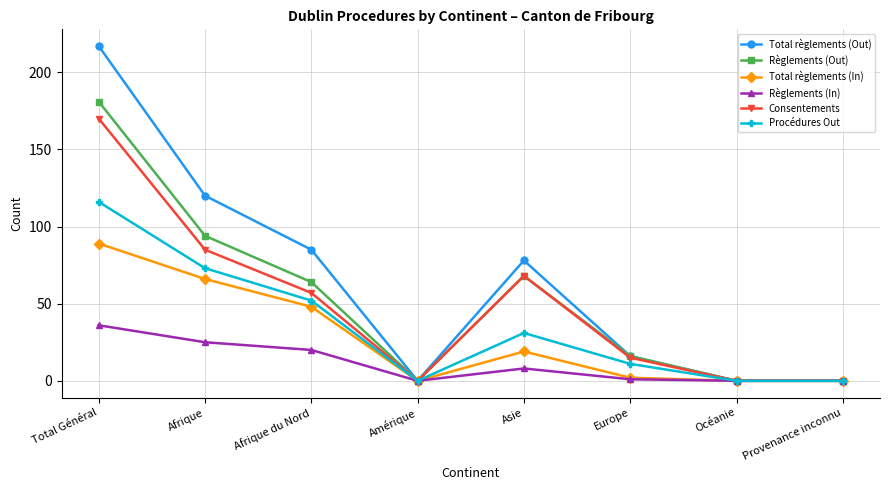

Between Total Général and Afrique, which series saw the biggest shift?

Total règlements (Out)